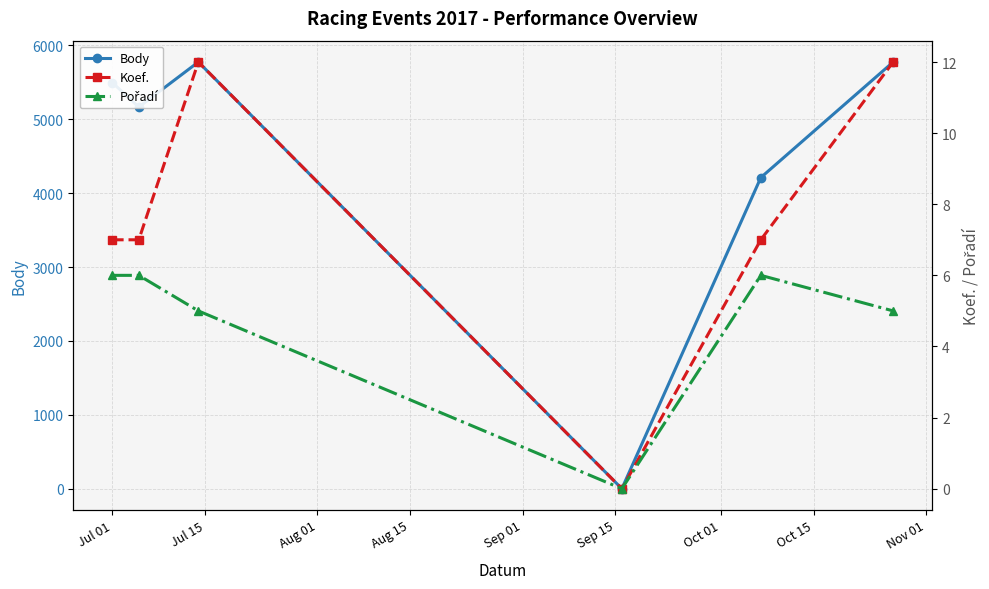

Reading left to right, transcribe all the data shown in this chart.

Body: 5497	5165	5775	0	4211	5775
Koef.: 7	7	12	0	7	12
Pořadí: 6	6	5	0	6	5